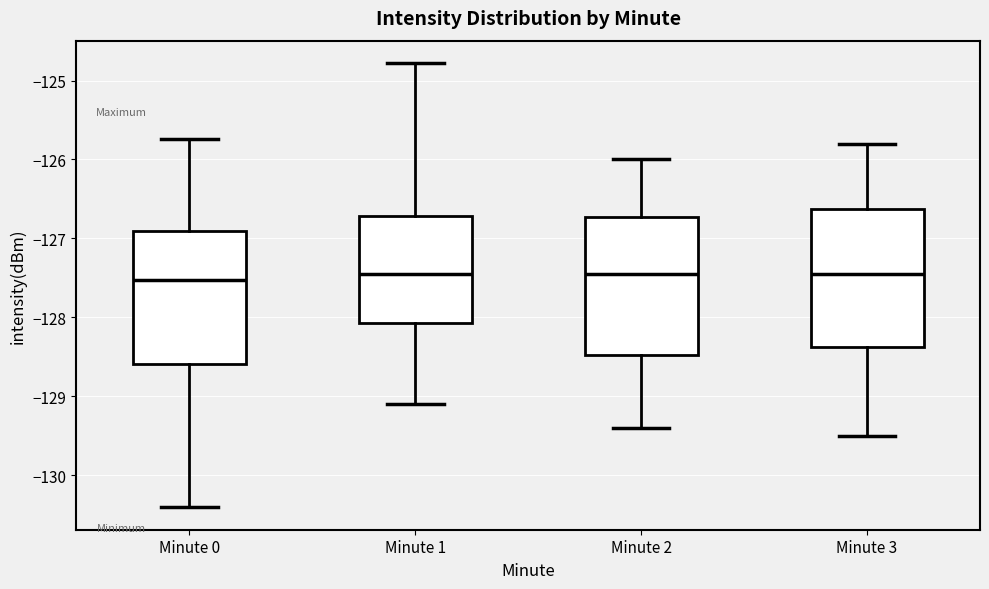

Reading left to right, read every box against the y-axis: the position of its median line, the range the box covers, and the ends of its whiskers. The values are not printed on the chart, so give them approximately, as read against the axis.

Minute 0: median -127.5, box -128.6 to -126.9, whiskers -130.4 to -125.7
Minute 1: median -127.4, box -128.1 to -126.7, whiskers -129.1 to -124.8
Minute 2: median -127.4, box -128.5 to -126.7, whiskers -129.4 to -126.0
Minute 3: median -127.4, box -128.4 to -126.6, whiskers -129.5 to -125.8